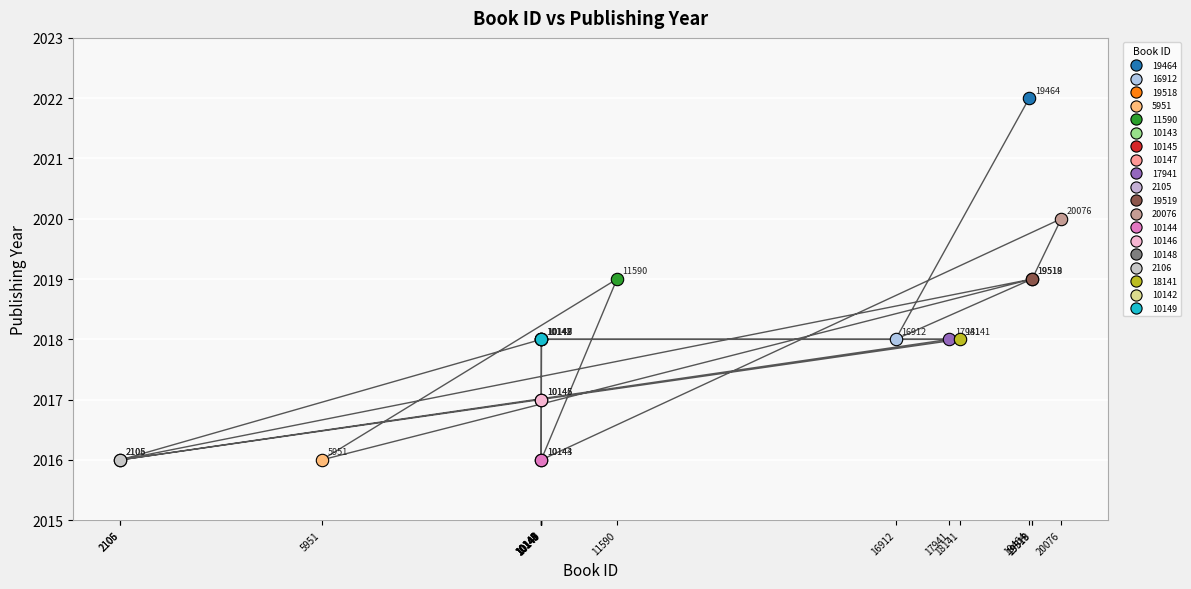

What are all the series names shown in the legend?

19464, 16912, 19518, 5951, 11590, 10143, 10145, 10147, 17941, 2105, 19519, 20076, 10144, 10146, 10148, 2106, 18141, 10142, 10149